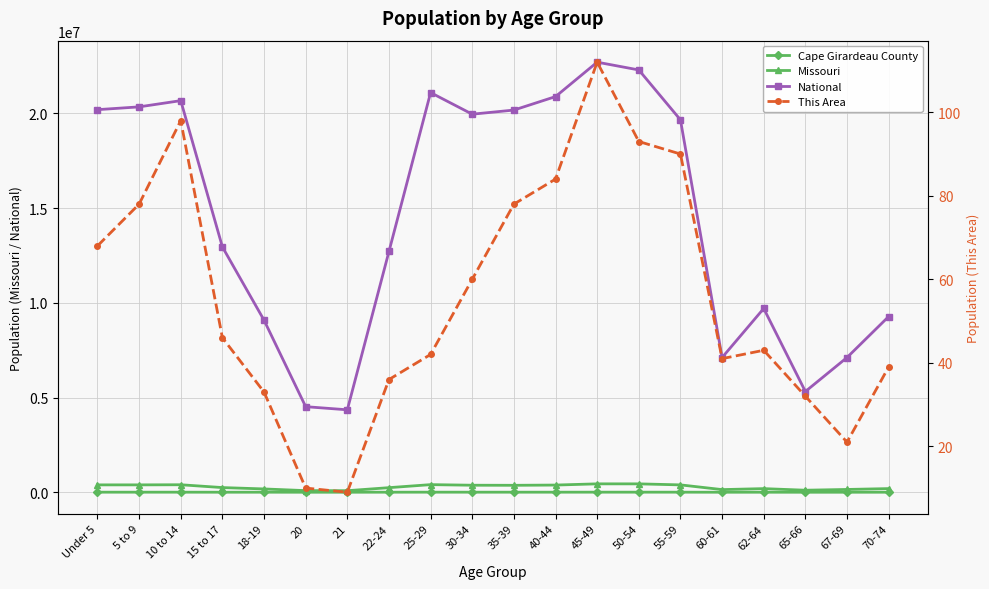

What value does the National series have at 21, to the nearest 100?

4354300